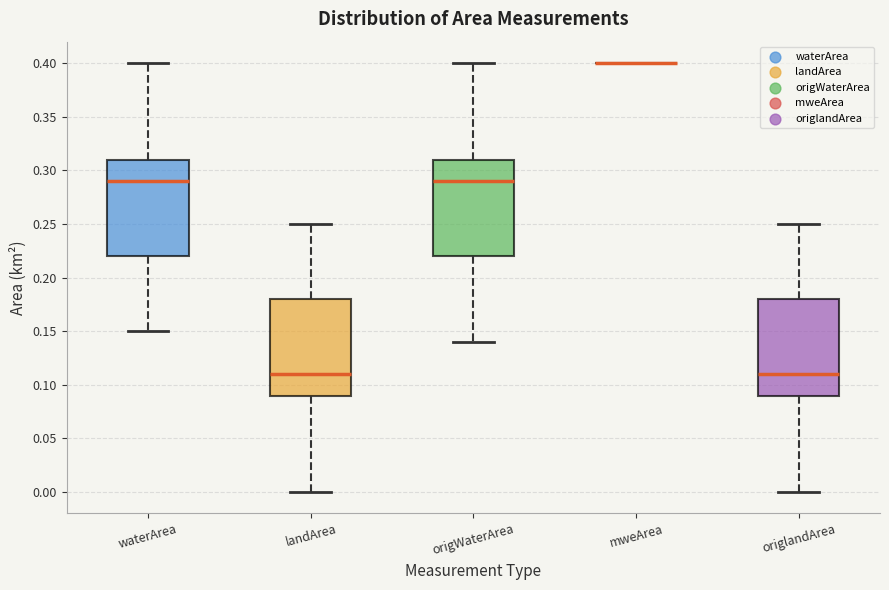

Reading left to right, read every box against the y-axis: the position of its median line, the range the box covers, and the ends of its whiskers. The values are not printed on the chart, so give them approximately, as read against the axis.

waterArea: median 0.29, box 0.22 to 0.31, whiskers 0.15 to 0.40
landArea: median 0.11, box 0.09 to 0.18, whiskers 0.00 to 0.25
origWaterArea: median 0.29, box 0.22 to 0.31, whiskers 0.14 to 0.40
mweArea: box collapsed to a line at 0.40, whiskers 0.40 to 0.40
origlandArea: median 0.11, box 0.09 to 0.18, whiskers 0.00 to 0.25